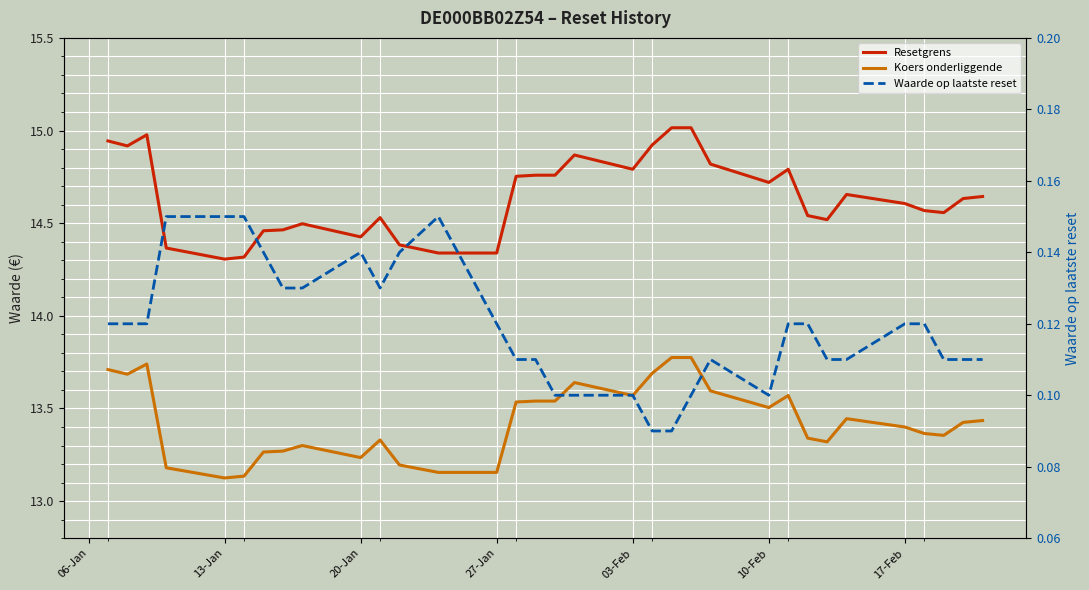

What is the value of the Waarde op laatste reset point at the 32nd from the left?

0.1